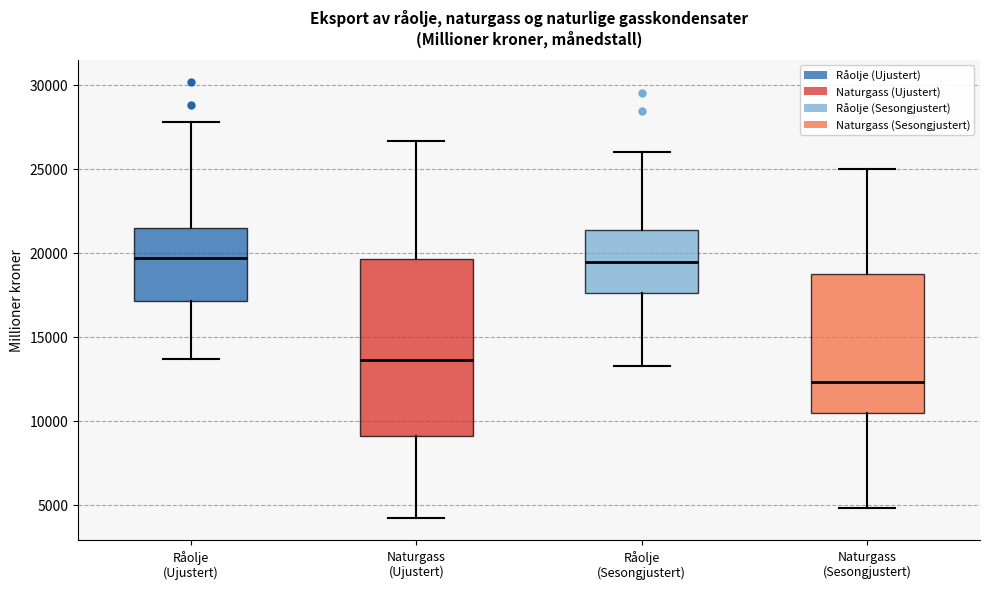

Comparing the boxes themselves (not the whiskers), which one is the tallest?

Naturgass (Ujustert)